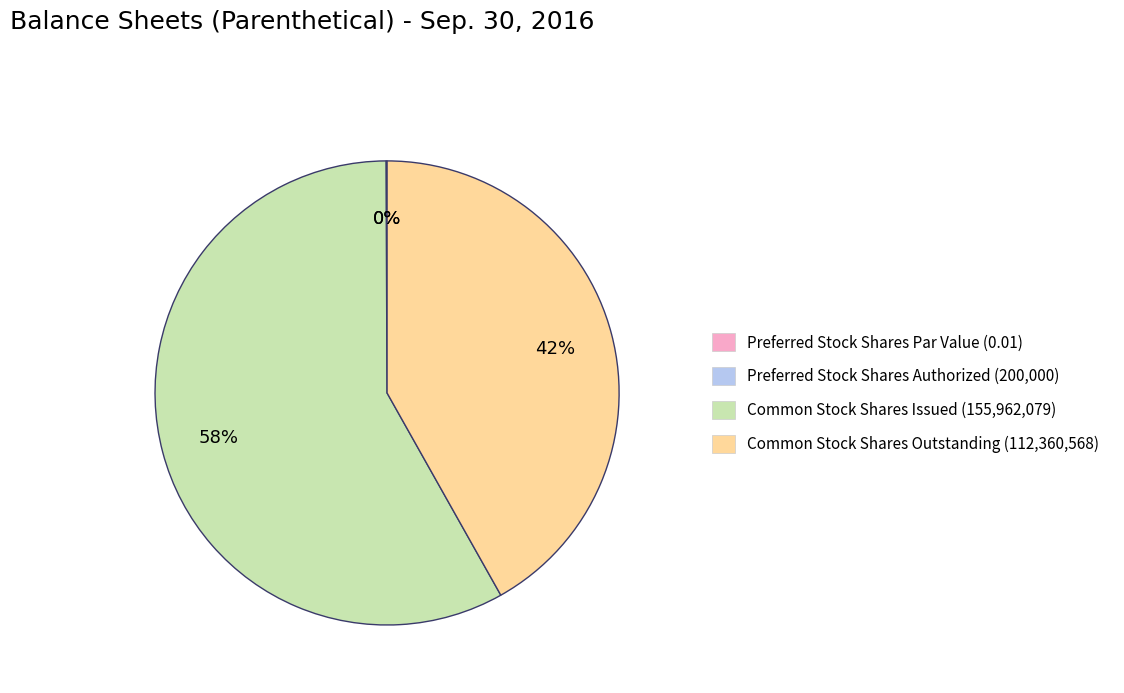

Combined, do Common Stock Shares Issued (155,962,079) and Common Stock Shares Outstanding (112,360,568) account for over 50%?

Yes